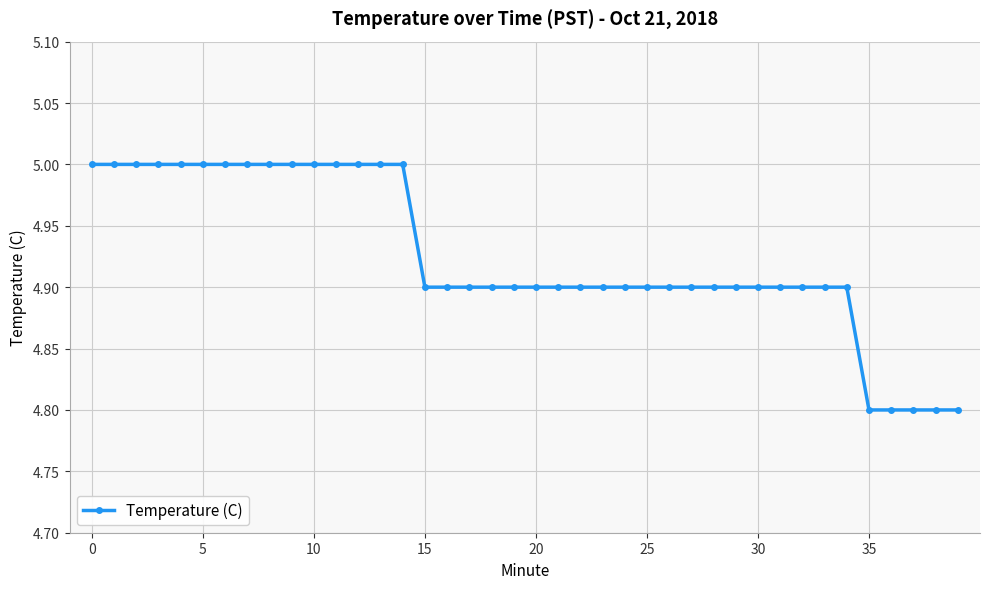

What is the average value?

4.9